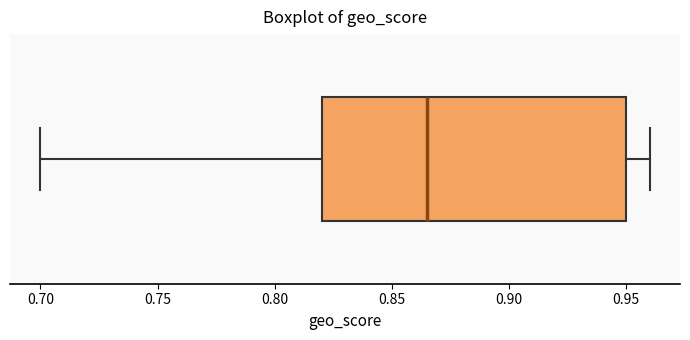

Where is the right edge of the box on the x-axis? The values are not printed on the chart, so give them approximately, as read against the axis.

0.950